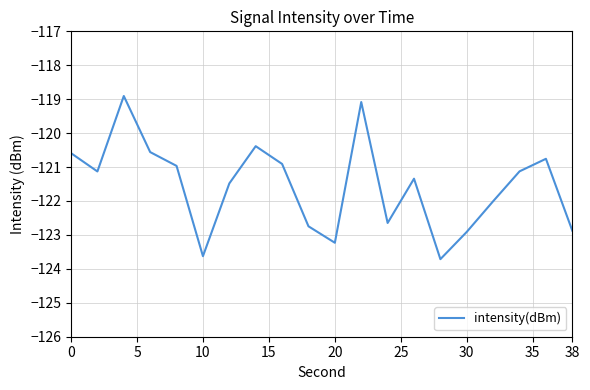

What is the maximum value shown in the chart?

-118.9